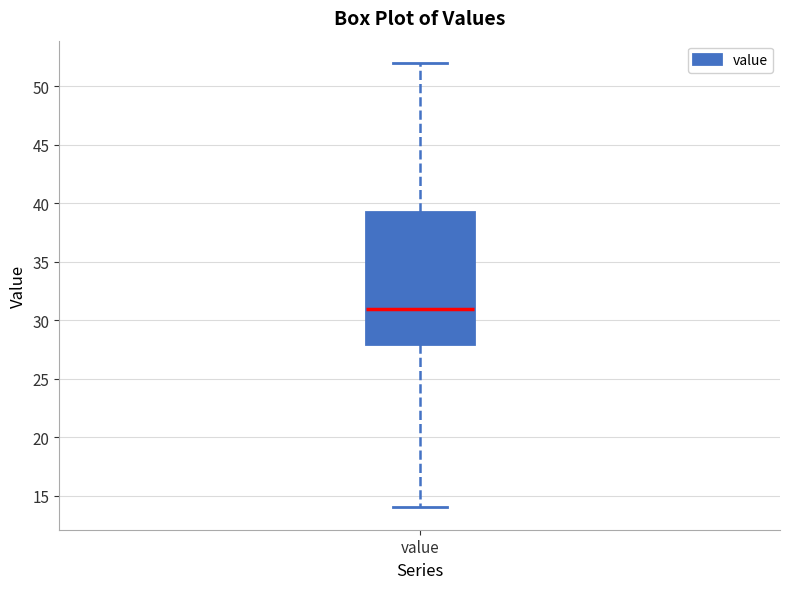

Read this box plot against the y-axis: the position of the median line, the range covered by the box, and the ends of both whiskers. The values are not printed on the chart, so give them approximately, as read against the axis.

median 31.0, box 28.0 to 39.5, whiskers 14.0 to 52.0